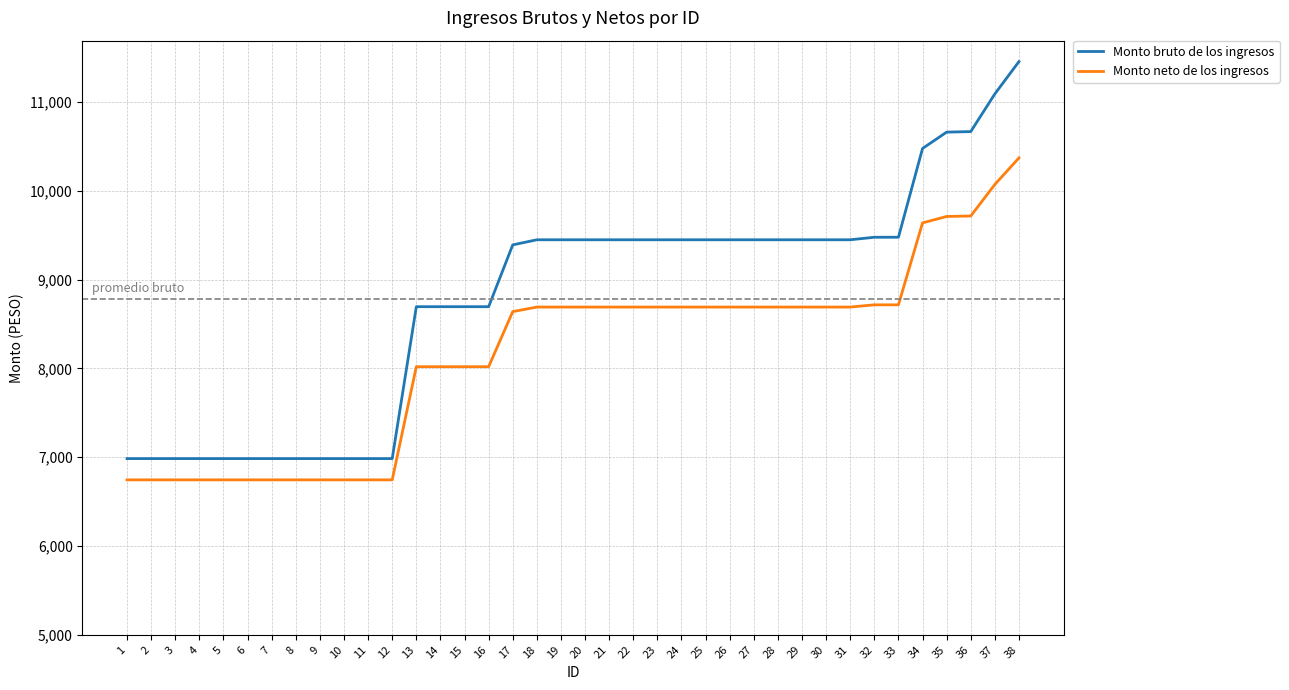

What is the difference between the maximum and second lowest values in the Monto bruto de los ingresos series?

4470.5